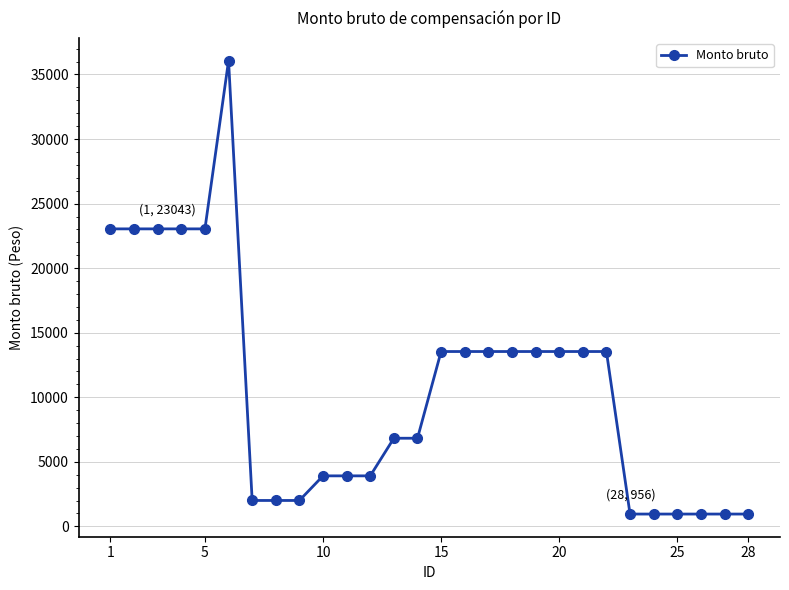

What is the minimum value shown in the chart?

956